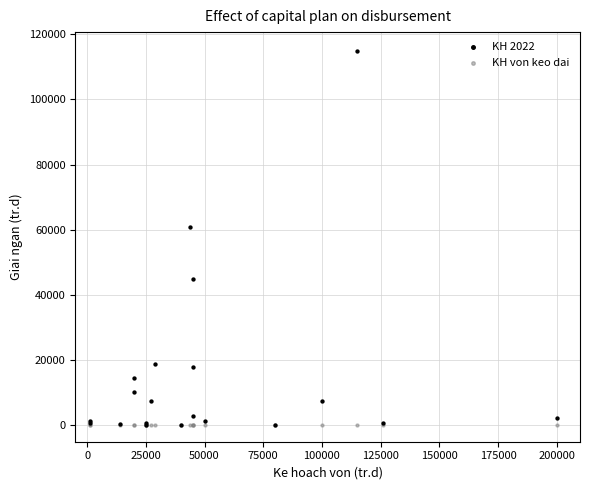

Across all series, what Y value is closest to 57441?

60797.7